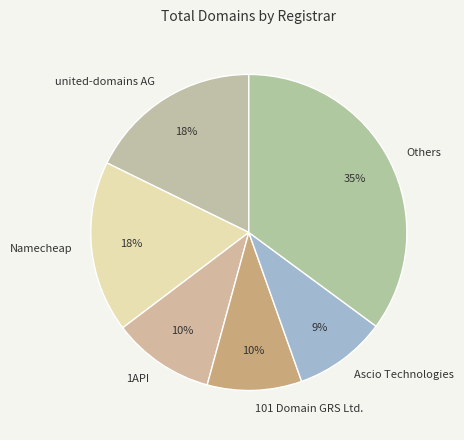

Is there any slice that represents more than half of the pie?

No